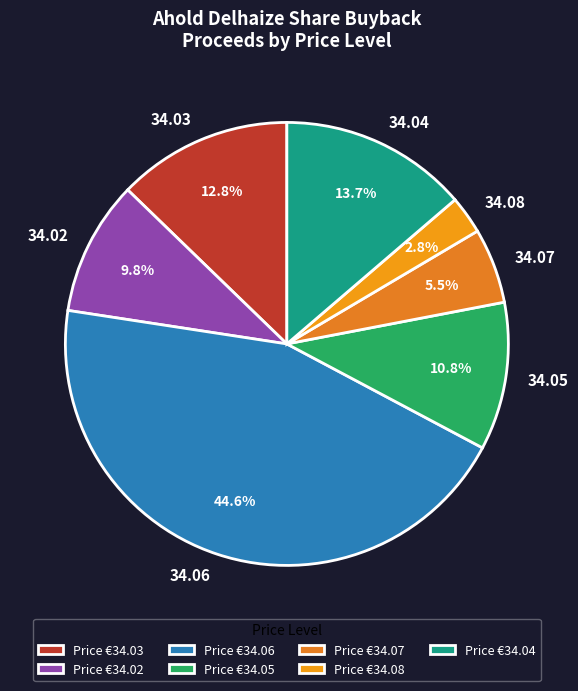

Which has a higher value, 34.02 or 34.08?

34.02